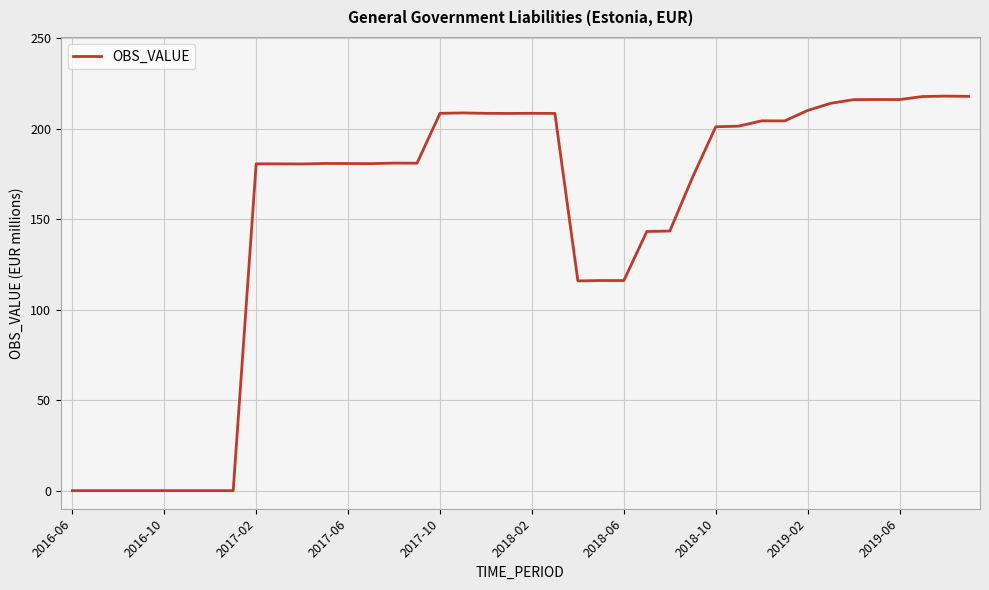

Does the chart display data point markers on the line(s)?

No